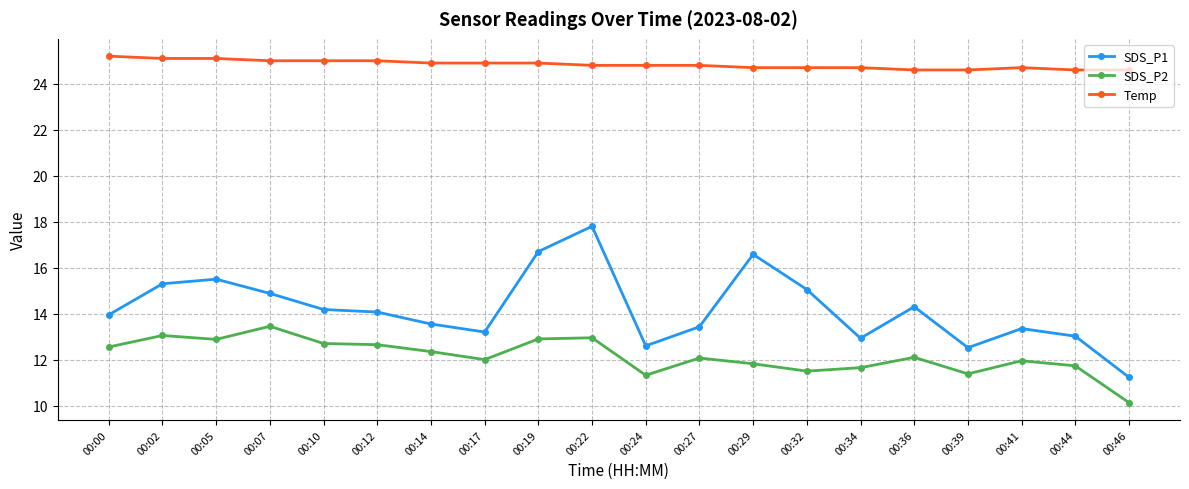

List the series in order of their overall mean, lowest first.

SDS_P2, SDS_P1, Temp